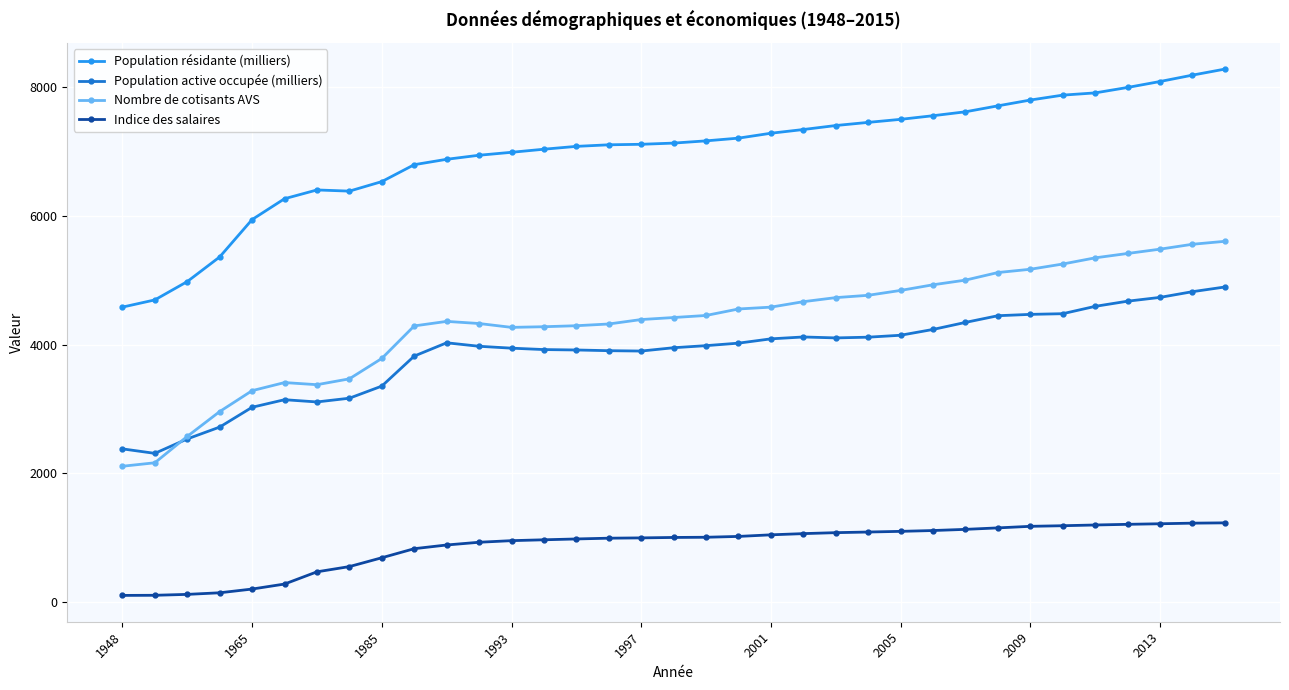

How many data points does each series have?

35